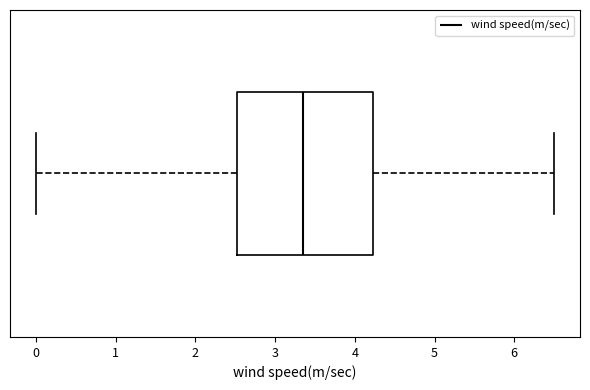

Where does the right whisker of the box end on the x-axis? The values are not printed on the chart, so give them approximately, as read against the axis.

6.5